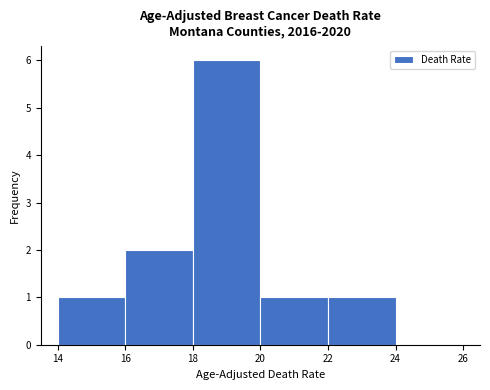

Reading left to right, transcribe this chart: for each bar, give the range it covers on the x-axis and its height. The values are not printed on the chart, so give them approximately, as read against the axis.

14 to 16: 1
16 to 18: 2
18 to 20: 6
20 to 22: 1
22 to 24: 1
24 to 26: 0